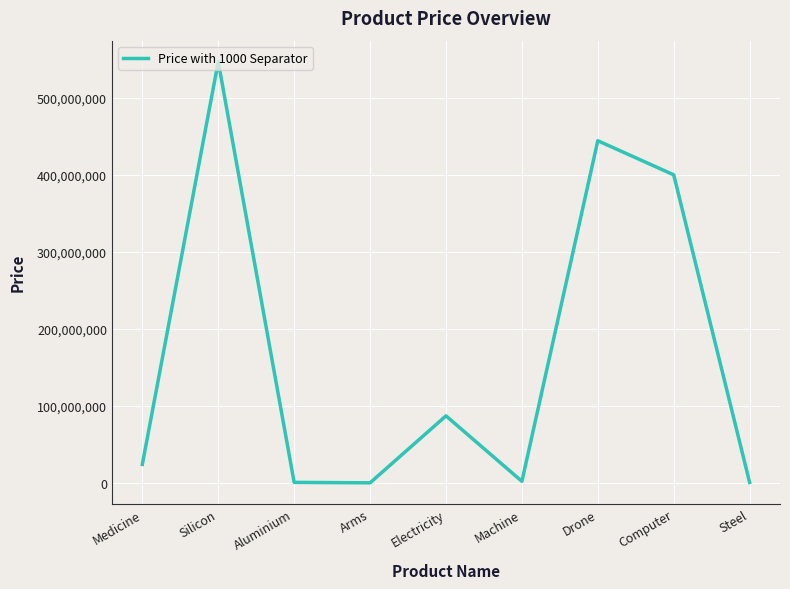

What is the sum of all values?

1505460651